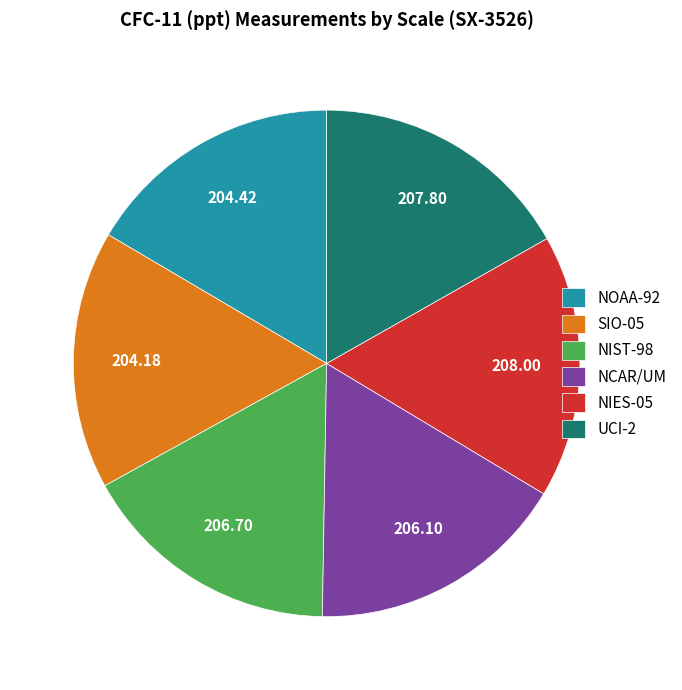

Do UCI-2 and NCAR/UM together represent more than half of the pie?

No